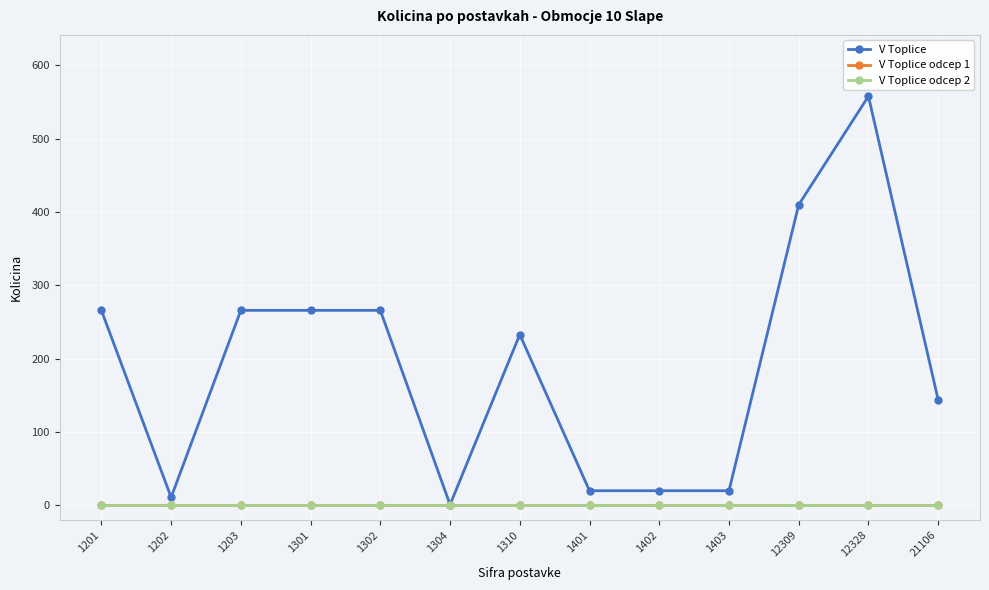

Which label corresponds to the smallest value in the chart?

1201